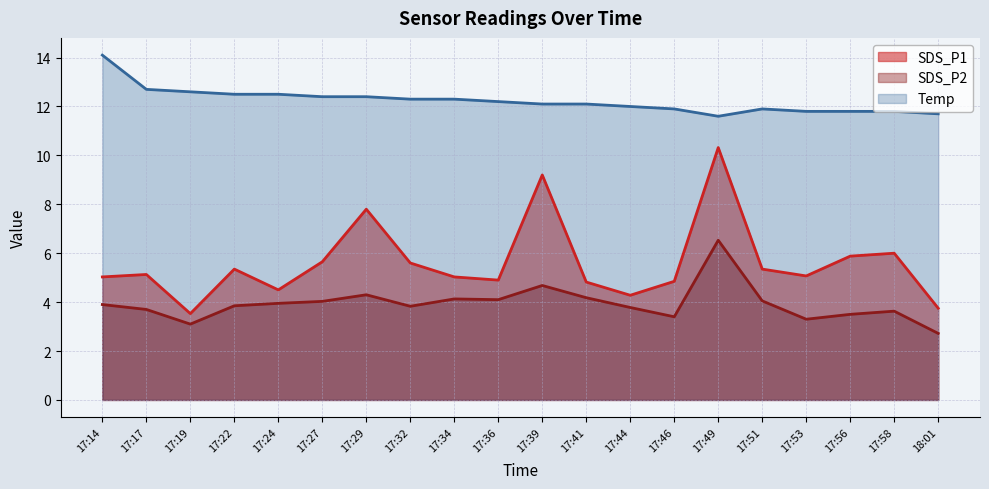

Reading left to right, extract all data points from this chart.

SDS_P1: 5.0	5.1	3.5	5.3	4.5	5.7	7.8	5.6	5.0	4.9	9.2	4.8	4.3	4.8	10.3	5.3	5.1	5.9	6.0	3.8
SDS_P2: 3.9	3.7	3.1	3.9	4.0	4.0	4.3	3.8	4.1	4.1	4.7	4.2	3.8	3.4	6.5	4.0	3.3	3.5	3.6	2.7
Temp: 14.1	12.7	12.6	12.5	12.5	12.4	12.4	12.3	12.3	12.2	12.1	12.1	12.0	11.9	11.6	11.9	11.8	11.8	11.8	11.7